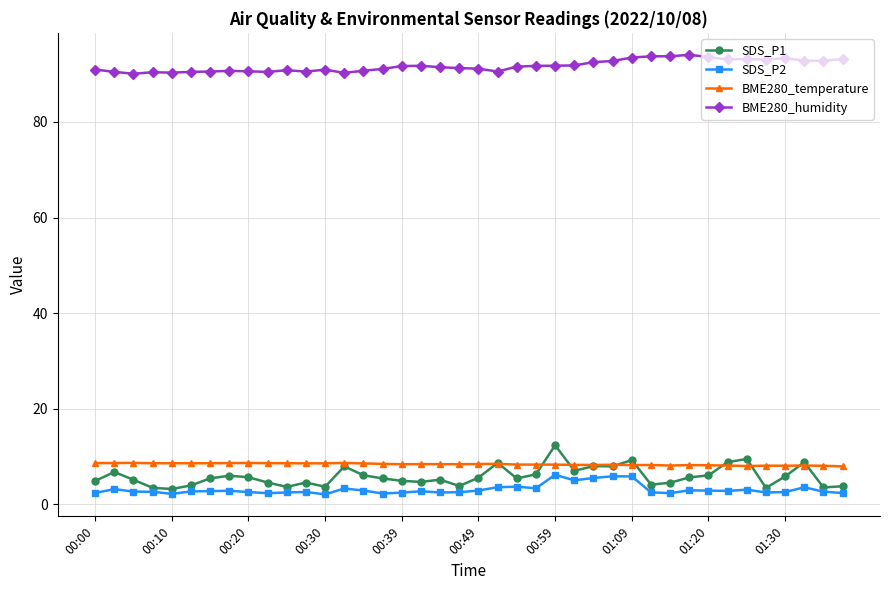

Does the chart display data point markers on the line(s)?

Yes